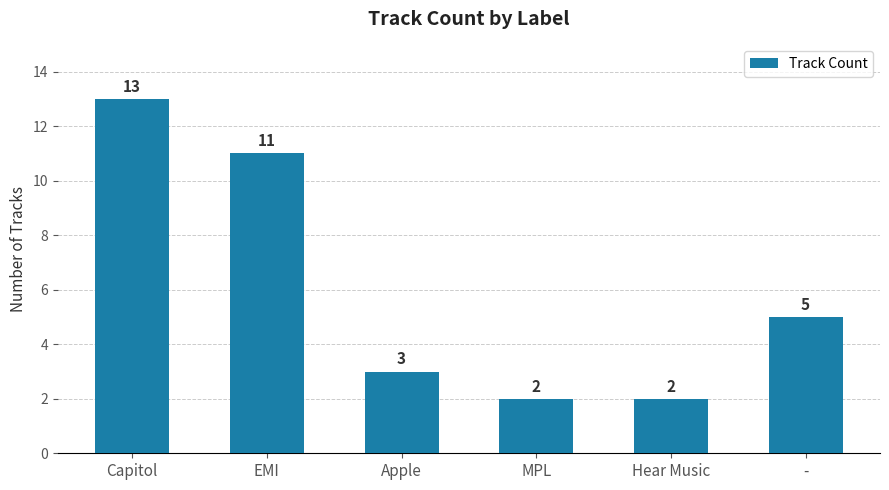

What is the maximum value shown in the chart?

13